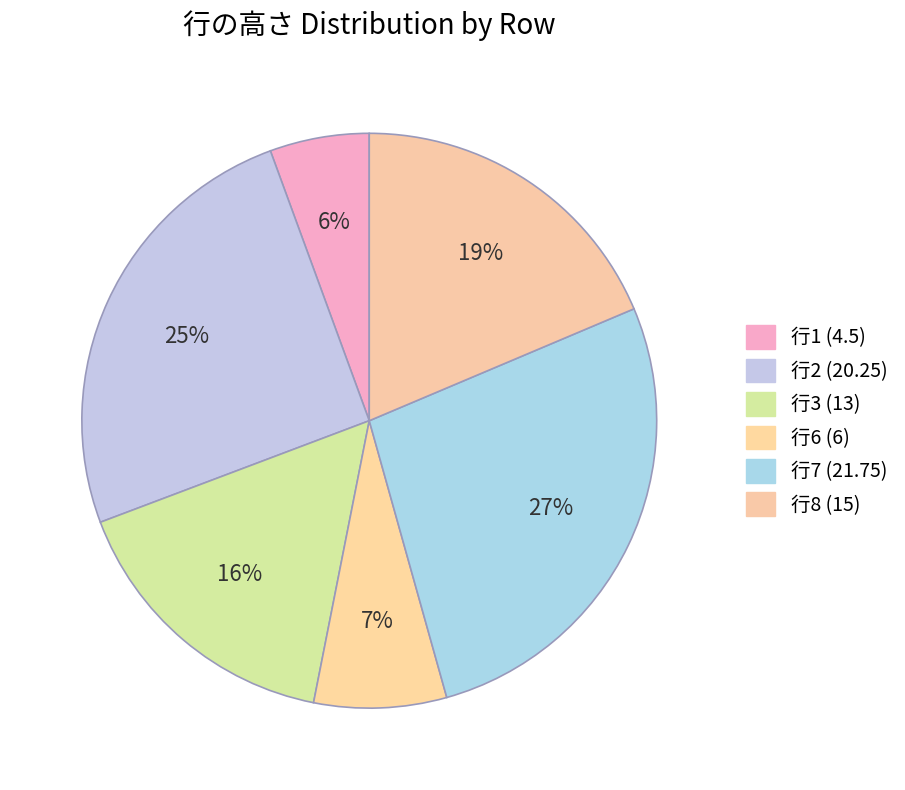

Which category has the smallest portion of the pie?

1